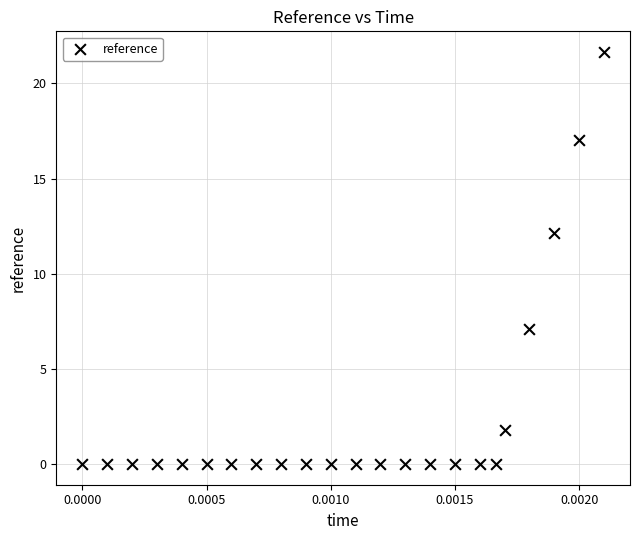

What Y value in the scatter plot is closest to 10?

12.2